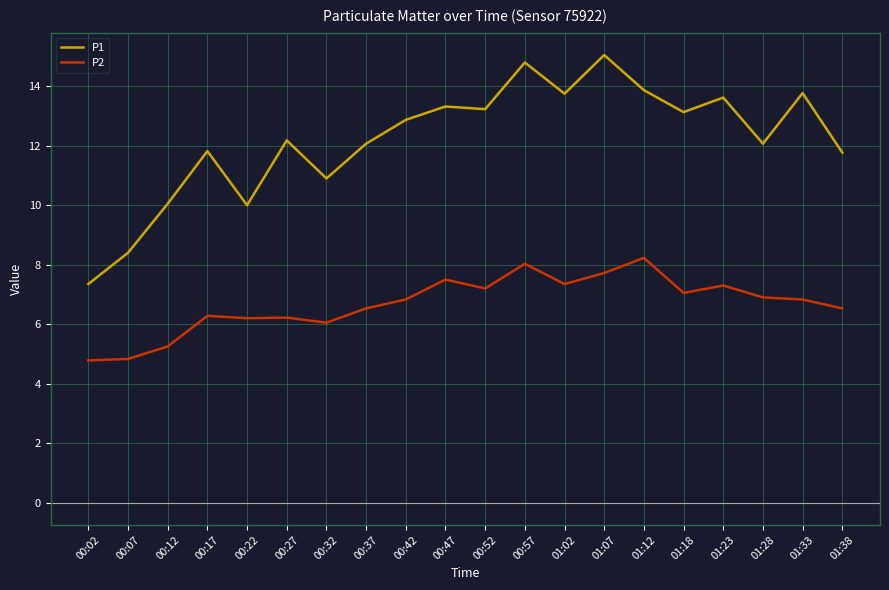

What is the total value across all series at 00:52?

20.4